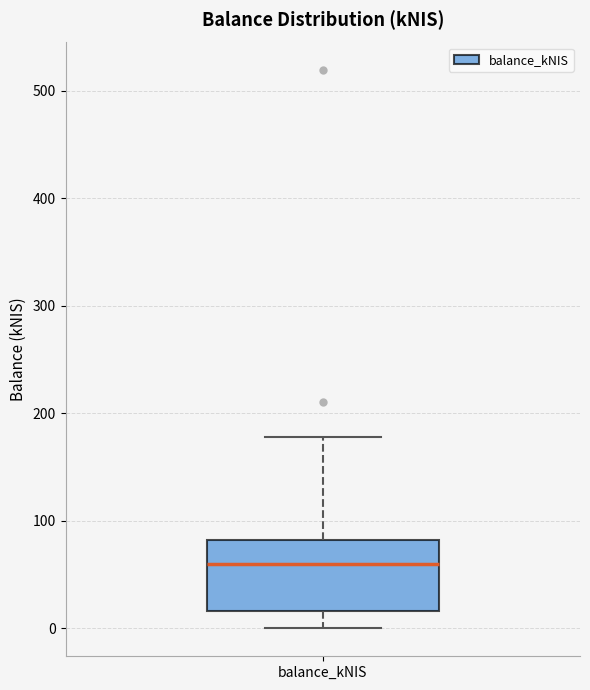

Transcribe this box plot: give where the median line is, the range the box spans, and where the two whiskers end, as read against the y-axis. The values are not printed on the chart, so give them approximately, as read against the axis.

median 60, box 20 to 80, whiskers 0 to 180